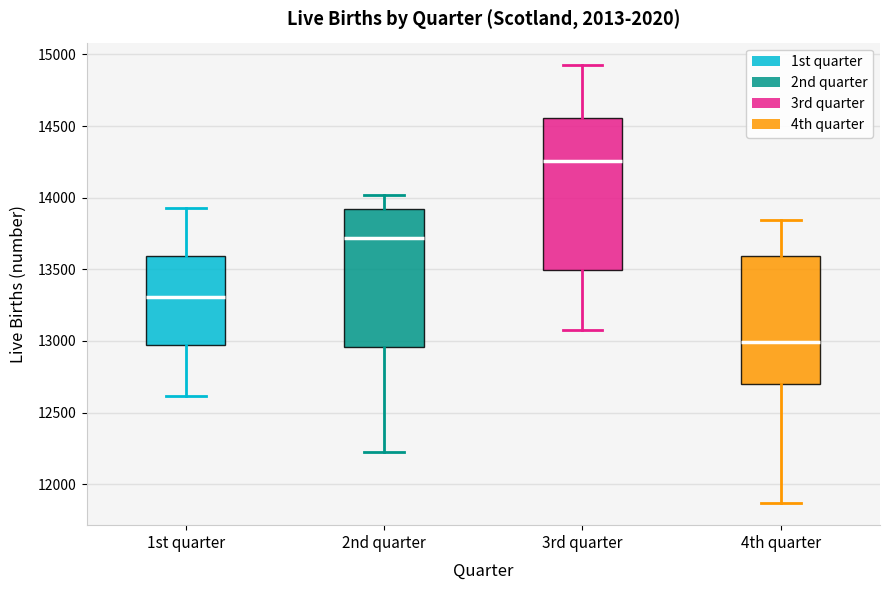

Reading left to right, transcribe this box plot: for each box, give where its median line is, the range the box spans, and where its two whiskers end, as read against the y-axis. The values are not printed on the chart, so give them approximately, as read against the axis.

1st quarter: median 13300, box 12950 to 13600, whiskers 12600 to 13950
2nd quarter: median 13700, box 12950 to 13900, whiskers 12250 to 14000
3rd quarter: median 14250, box 13500 to 14550, whiskers 13100 to 14950
4th quarter: median 13000, box 12700 to 13600, whiskers 11850 to 13850